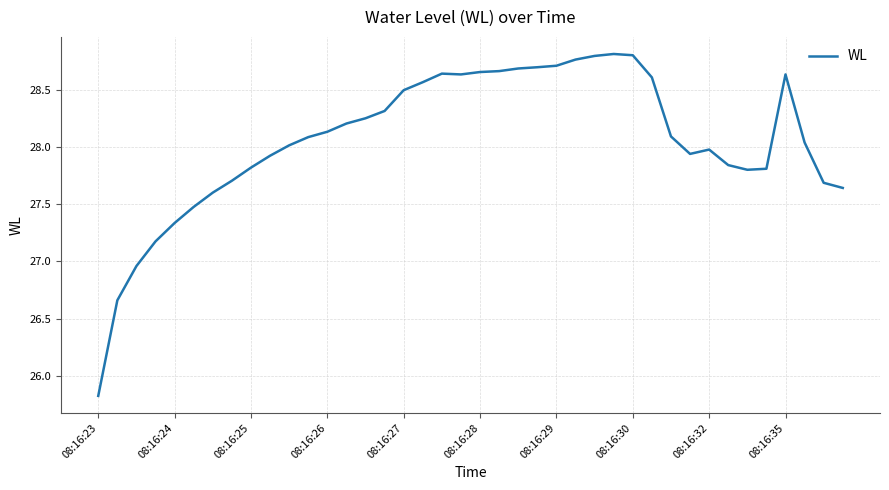

What is the maximum value shown in the chart?

28.8